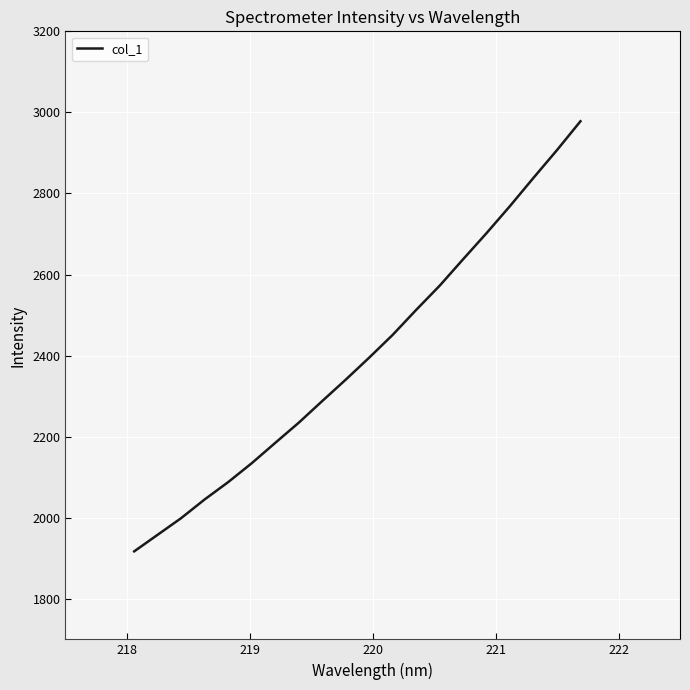

What is the difference between the maximum and minimum values?

1061.1